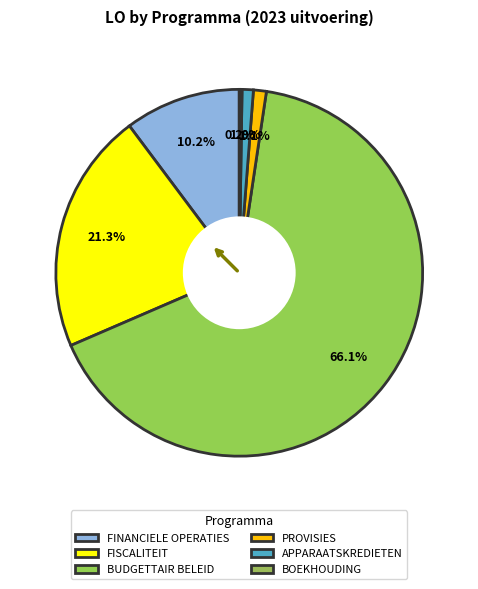

Is there any slice that represents more than half of the pie?

Yes